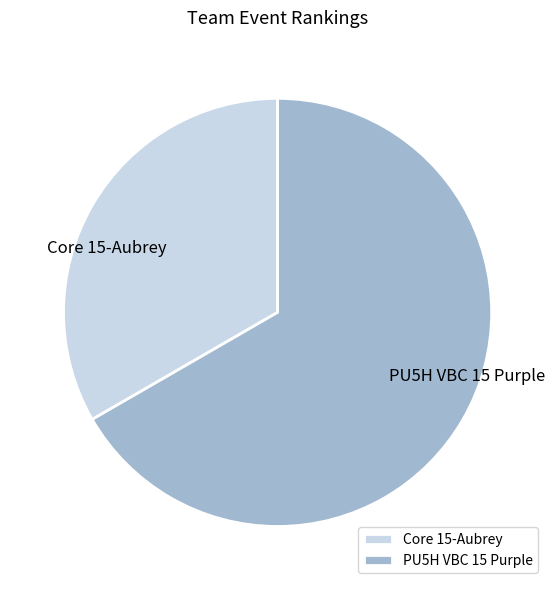

Between Core 15-Aubrey and PU5H VBC 15 Purple, which is larger?

PU5H VBC 15 Purple